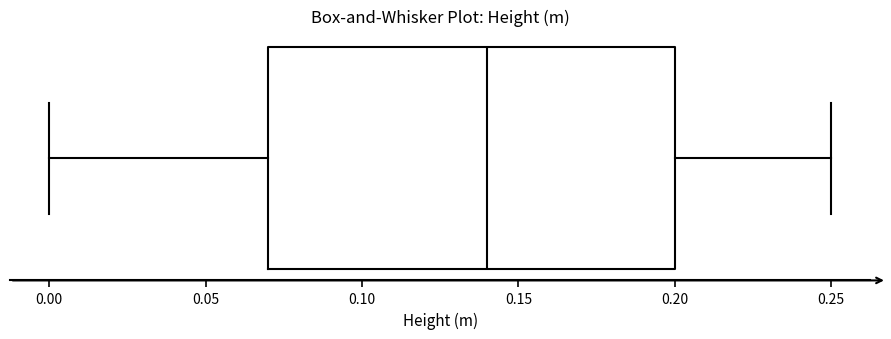

Transcribe this box plot: give where the median line is, the range the box spans, and where the two whiskers end, as read against the x-axis. The values are not printed on the chart, so give them approximately, as read against the axis.

median 0.14, box 0.07 to 0.20, whiskers 0.00 to 0.25